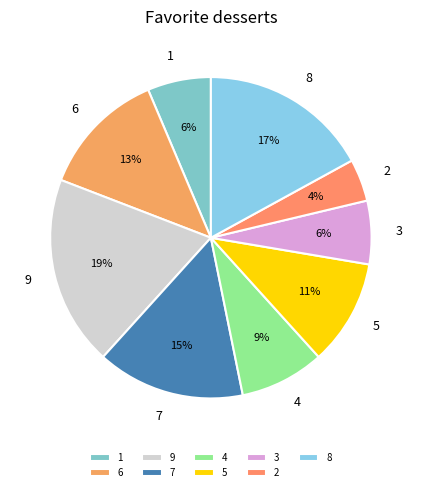

True or false: 3 accounts for 14% of the total.

False